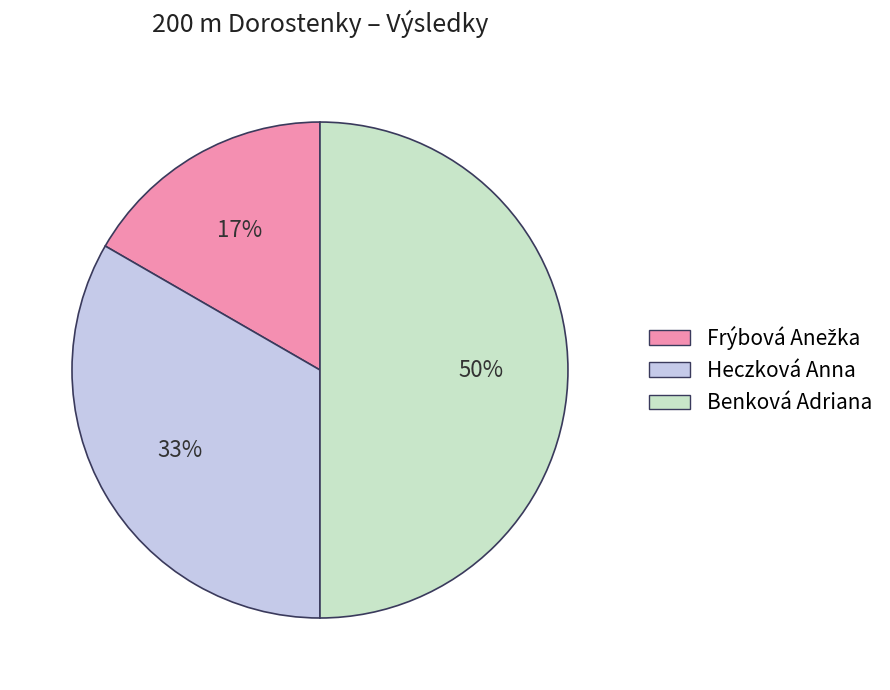

To the nearest percent, what percentage of the pie is Benková Adriana?

50%